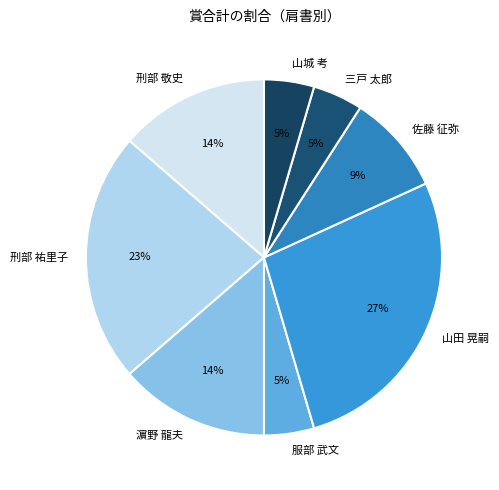

To the nearest percent, what is the combined percentage of 佐藤 征弥 and 服部 武文?

14%